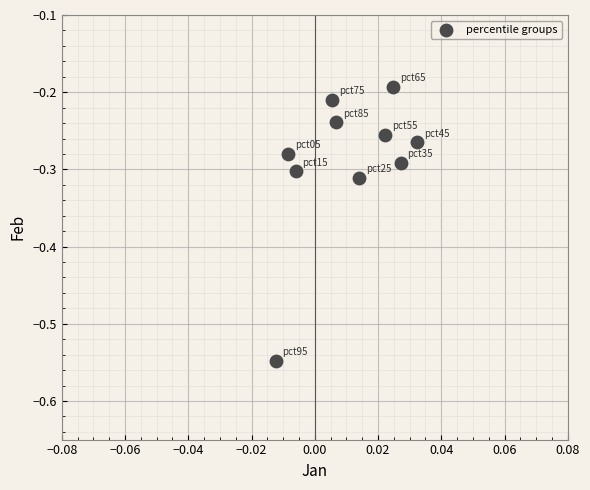

How many points are shown in the scatter plot?

10